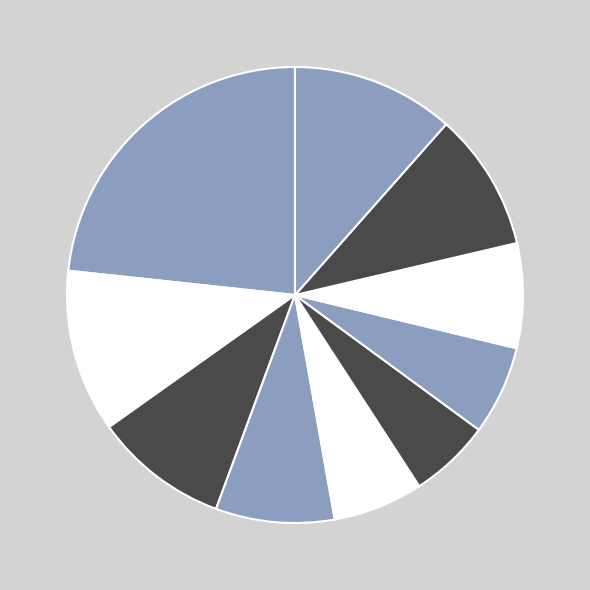

How many segments does this pie chart have?

10